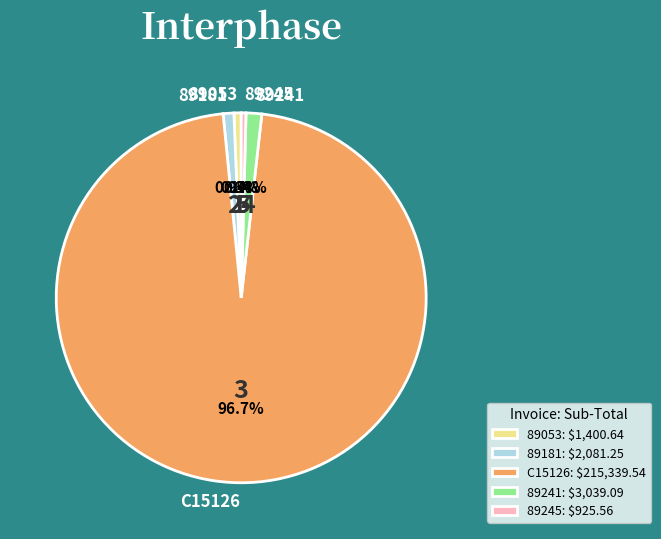

What percentage is the C15126 slice, to the nearest percent?

97%